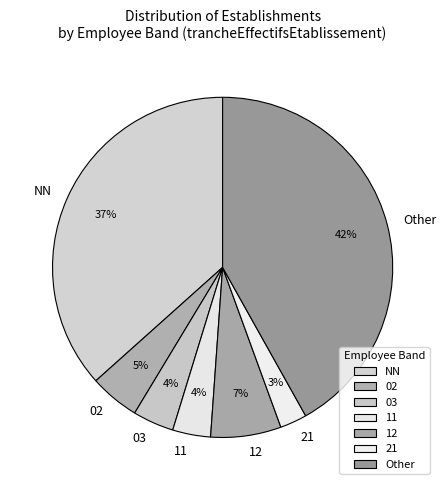

Which has a higher value, Other or 02?

Other